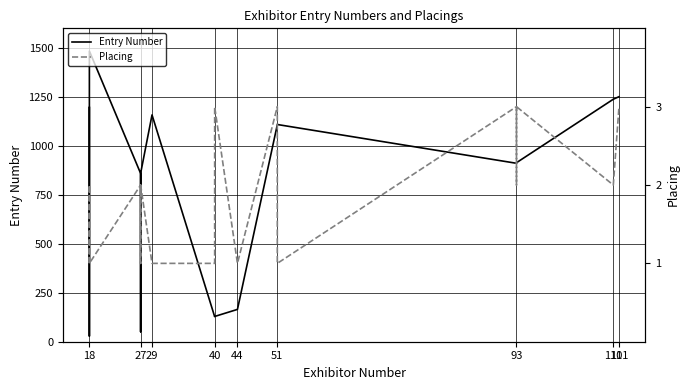

True or false: Placing and Entry Number intersect in this chart.

False